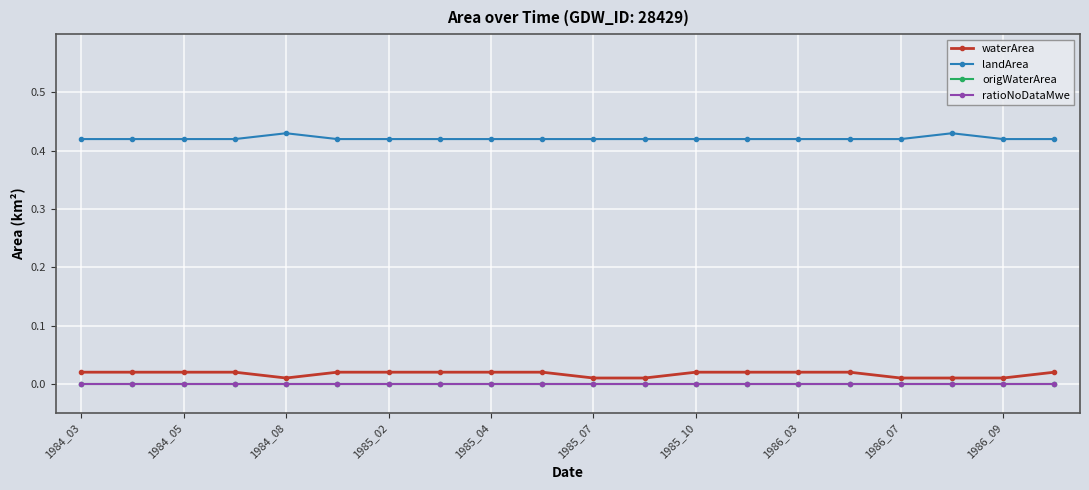

True or false: origWaterArea has more than 2 points higher than both neighbors.

False